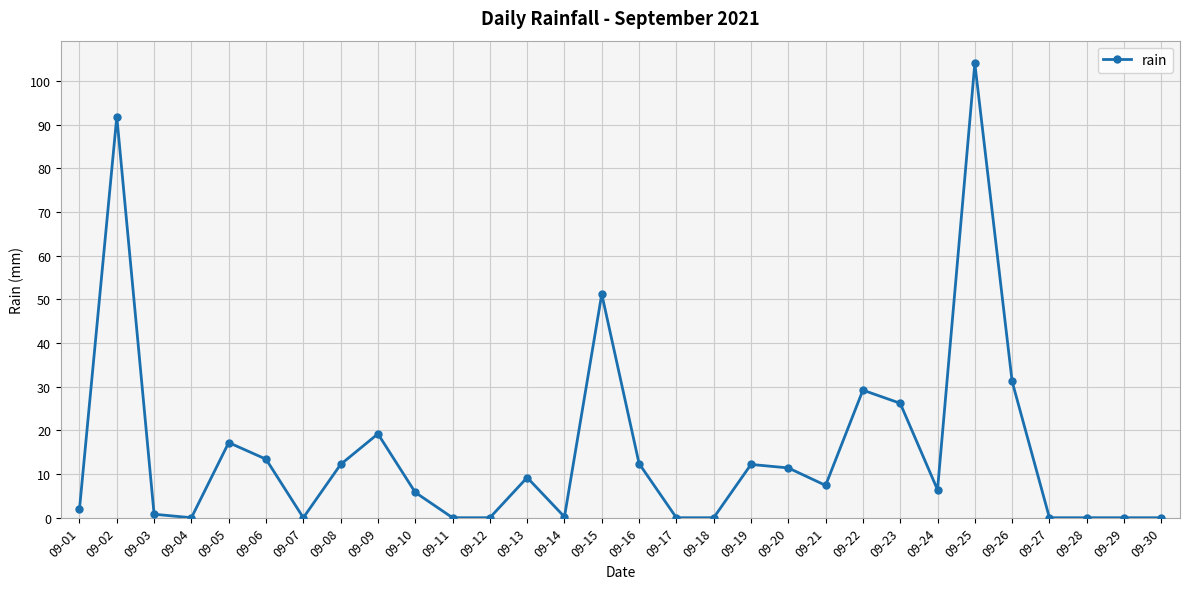

True or false: the data shows 9.2 at 09-13.

True